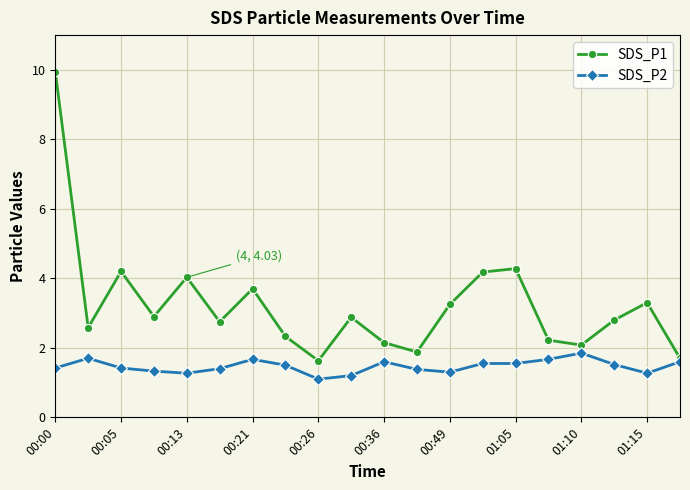

Which series has the widest spread of values?

SDS_P1